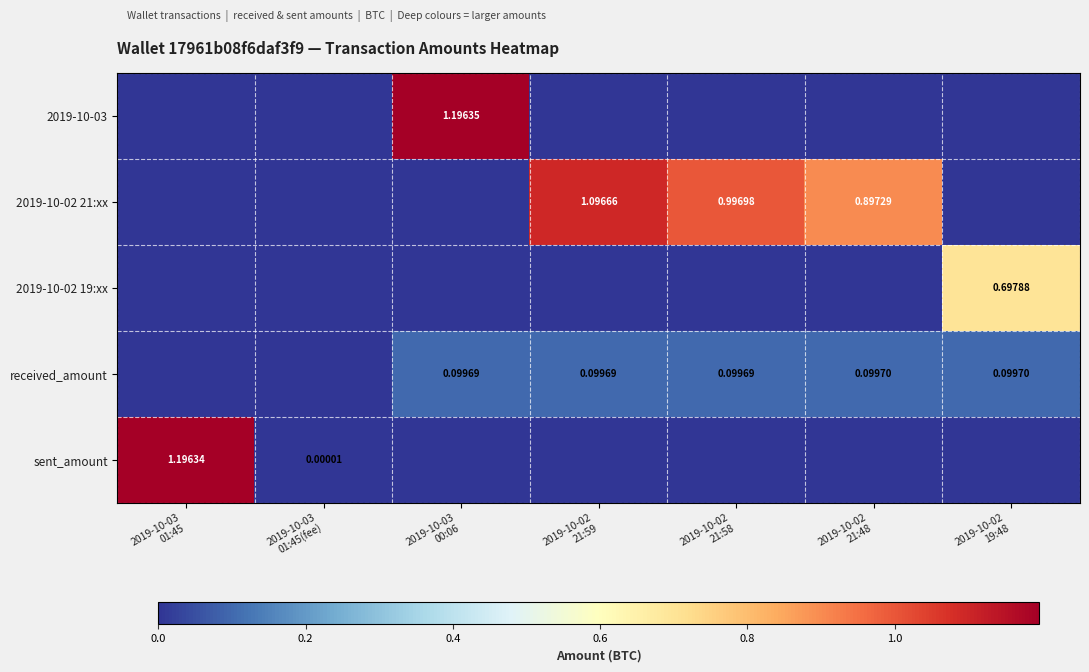

List the labels in order of received_amount value, smallest first.

2019-10-03 01:45, 2019-10-03 01:45(fee), 2019-10-02 21:59, 2019-10-03 00:06, 2019-10-02 21:58, 2019-10-02 19:48, 2019-10-02 21:48